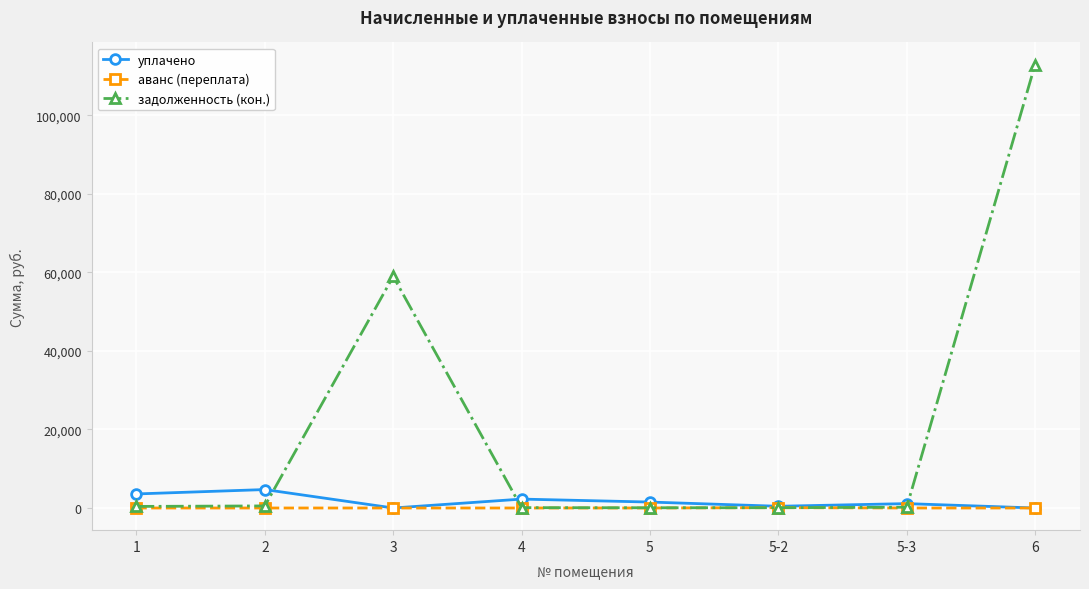

At which category does уплачено reach its first local peak?

2